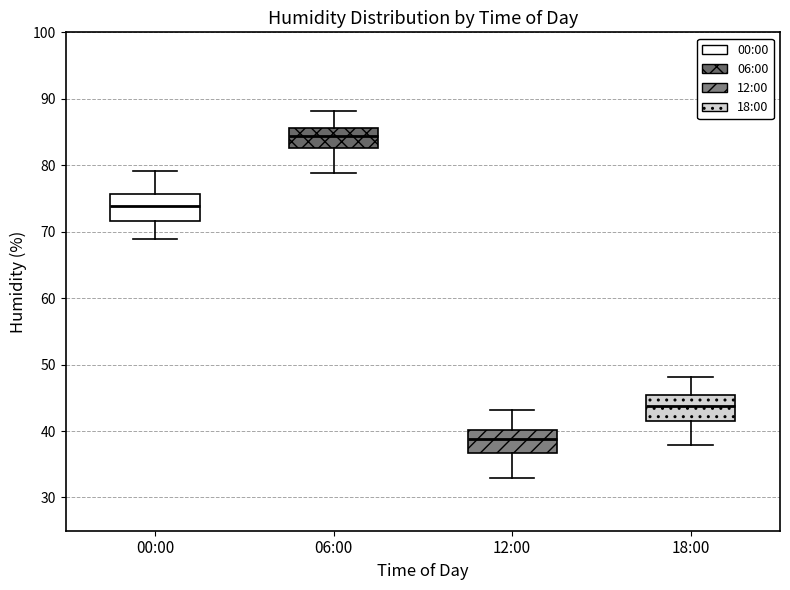

Reading left to right, read every box against the y-axis: the position of its median line, the range the box covers, and the ends of its whiskers. The values are not printed on the chart, so give them approximately, as read against the axis.

00:00: median 74, box 72 to 76, whiskers 69 to 79
06:00: median 84, box 83 to 86, whiskers 79 to 88
12:00: median 39, box 37 to 40, whiskers 33 to 43
18:00: median 44, box 42 to 45, whiskers 38 to 48